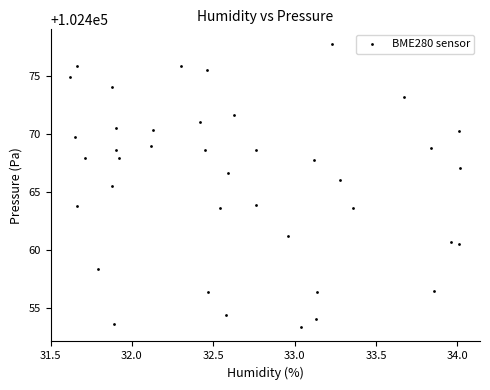

What is the range of X values (max minus min)?

2.4